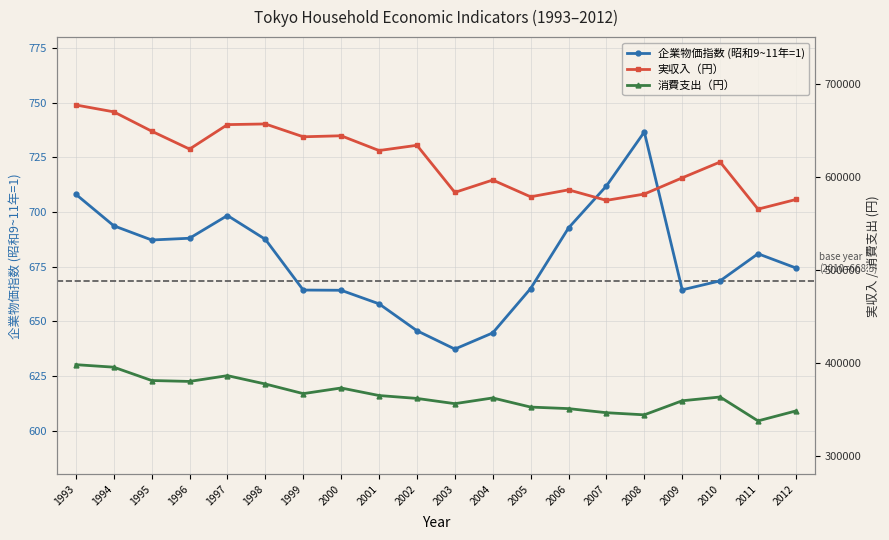

How many series are shown in this chart?

3